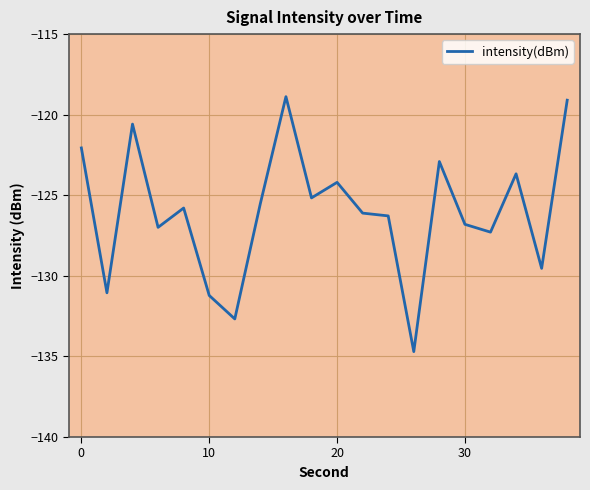

True or false: the data has more than 2 interior local peaks.

True